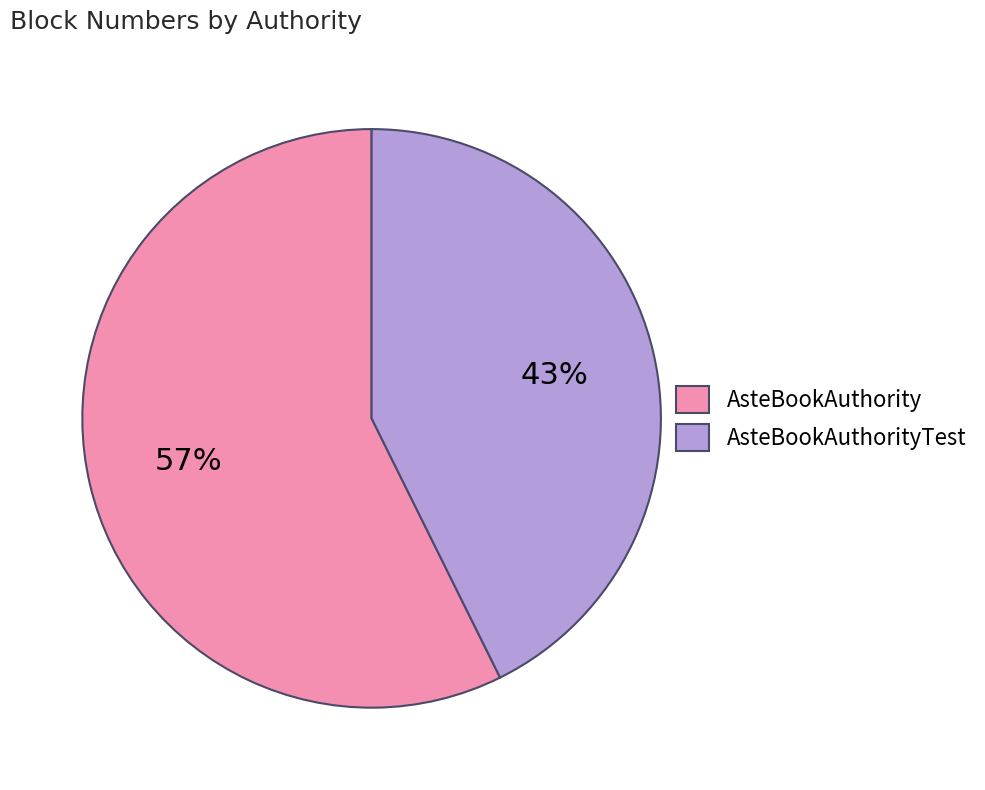

Is it true that AsteBookAuthority is 70% of the pie?

False